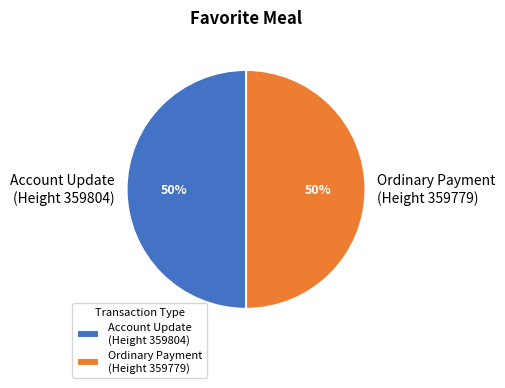

True or false: Account Update accounts for 60% of the total.

False